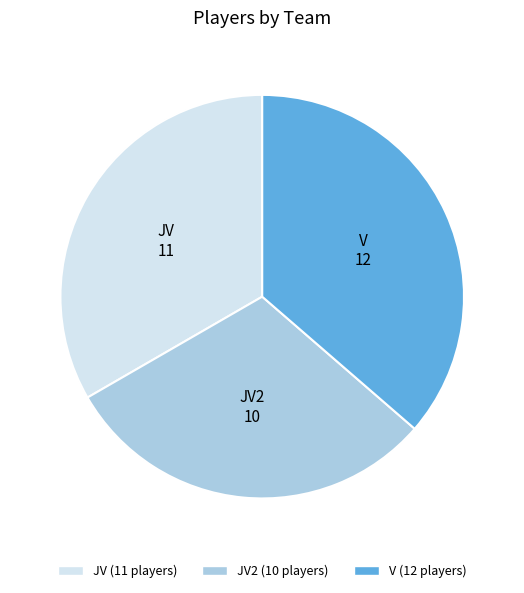

Is there any slice that represents more than half of the pie?

No